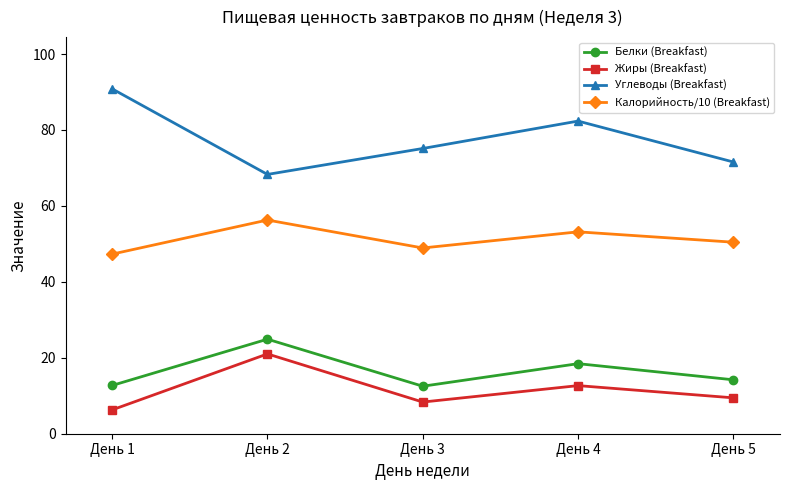

At which category is the sum across all series the highest?

День 2